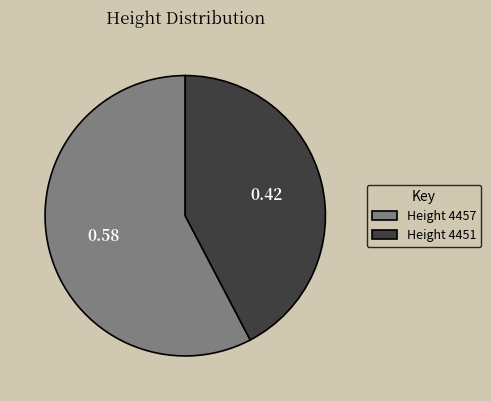

Between Height 4457 and Height 4451, which is larger?

Height 4457